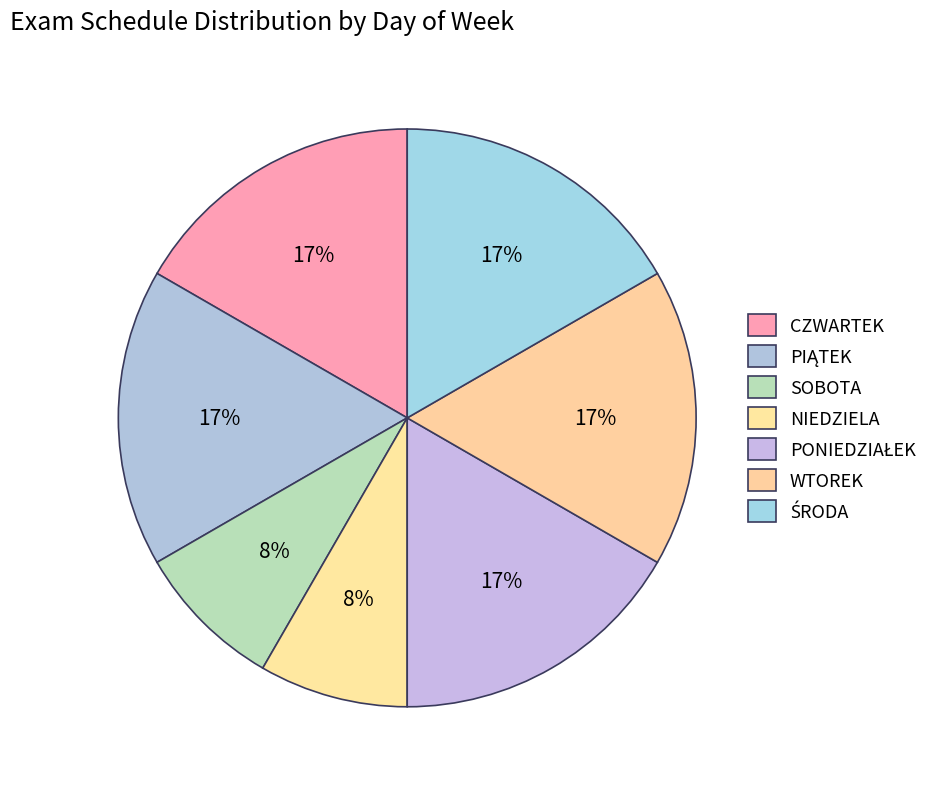

How many slices are in this pie chart?

7